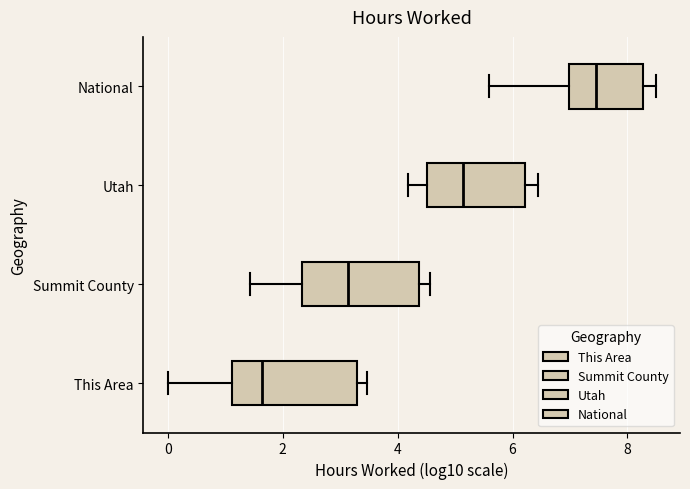

Which box has the furthest to the right median line?

National